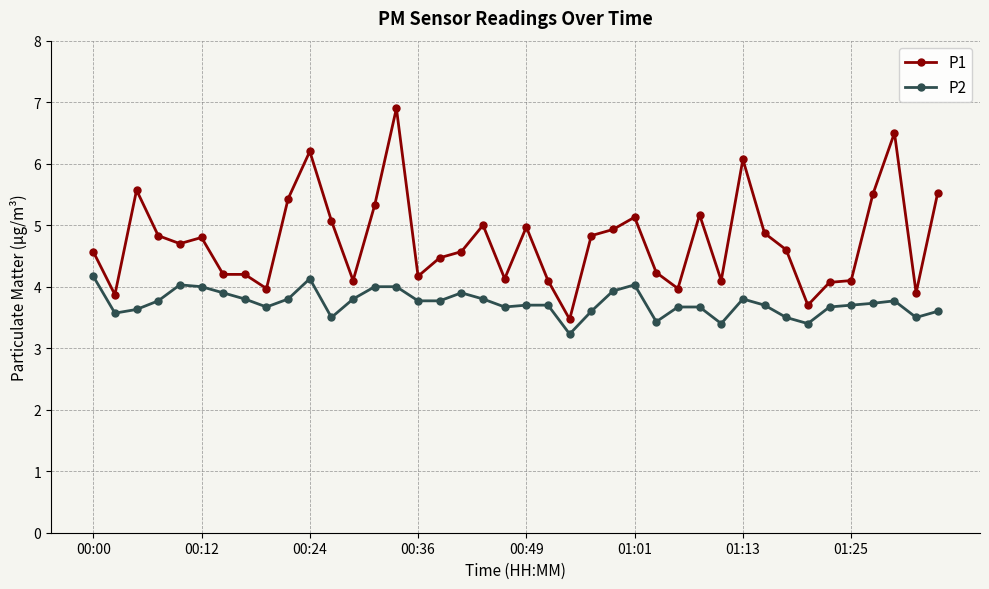

What is the average value of the P1 series?

4.7